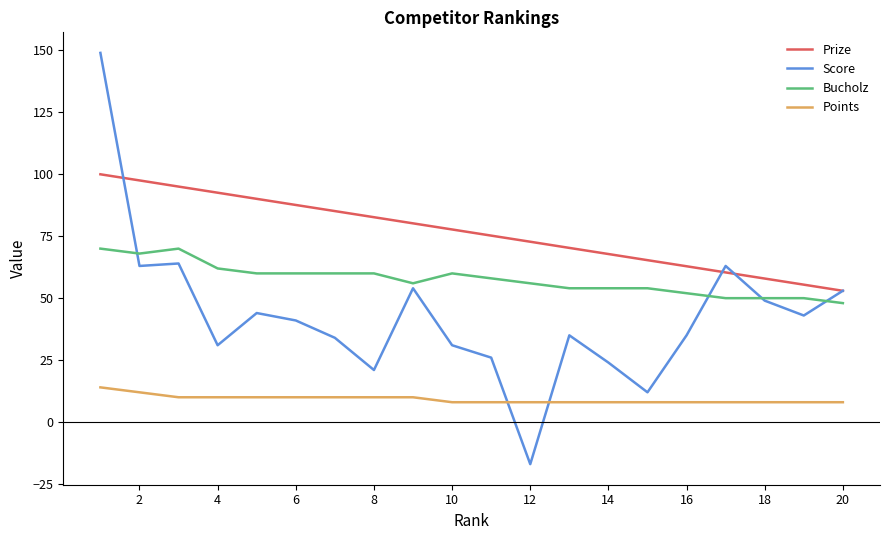

Which series has the largest total across all categories?

Prize